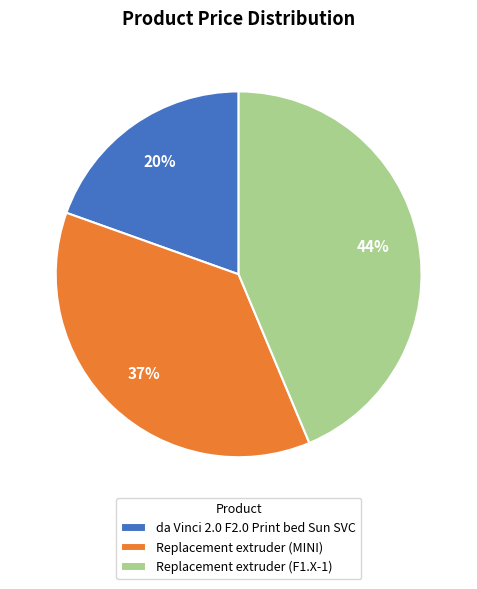

Which category has the smallest portion of the pie?

da Vinci 2.0 F2.0 Print bed Sun SVC